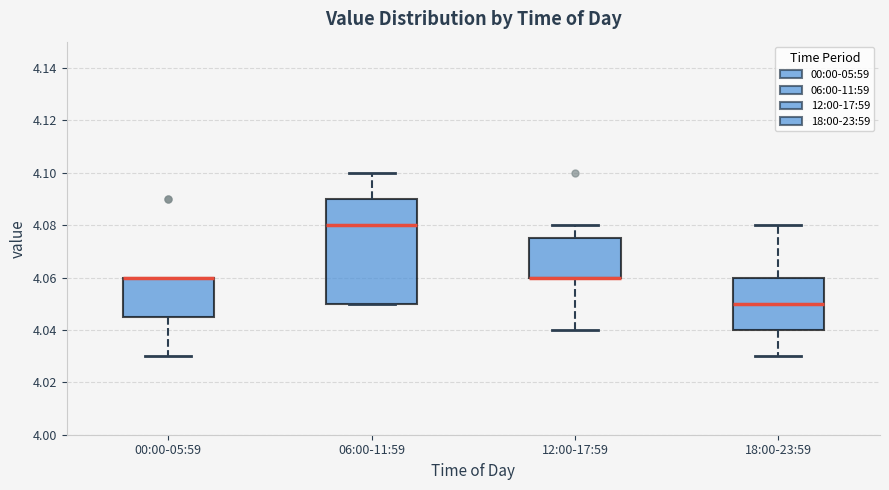

Where is the upper edge of the box for 06:00-11:59 on the y-axis? The values are not printed on the chart, so give them approximately, as read against the axis.

4.090